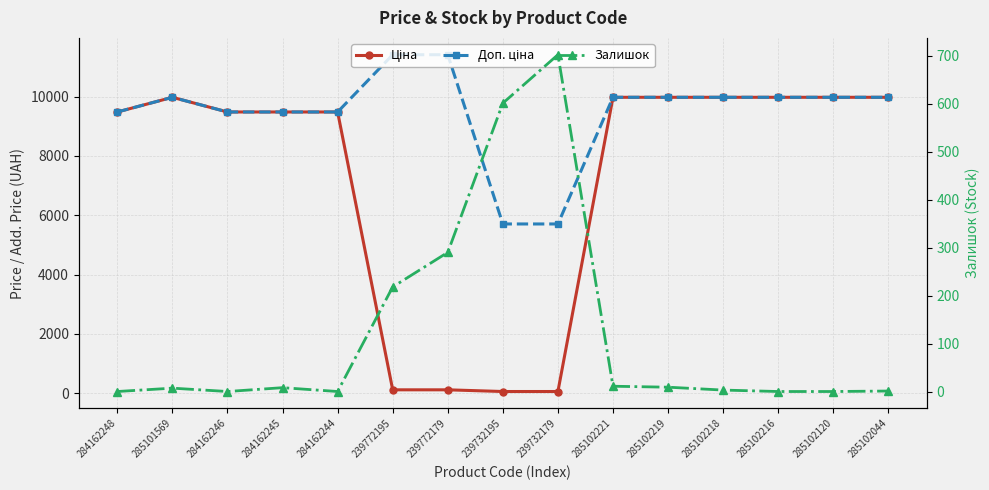

At which label does Доп. ціна reach its minimum?

239732195